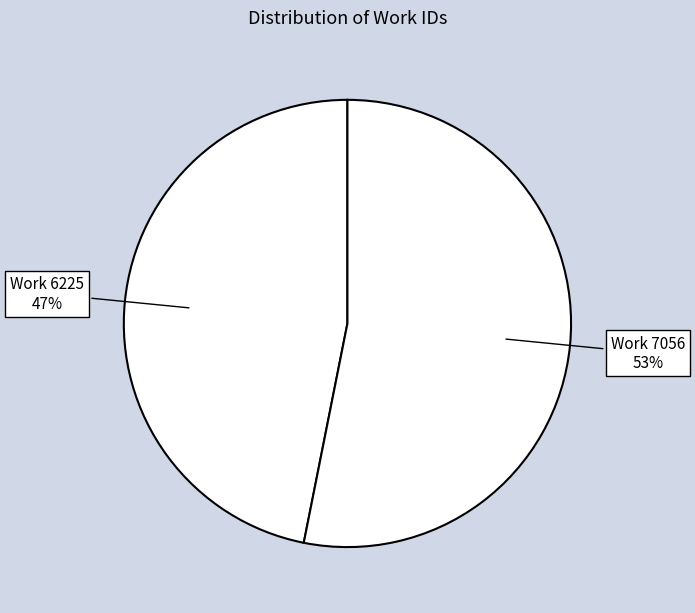

Is the sum of Work 7056 and Work 6225 greater than half?

Yes